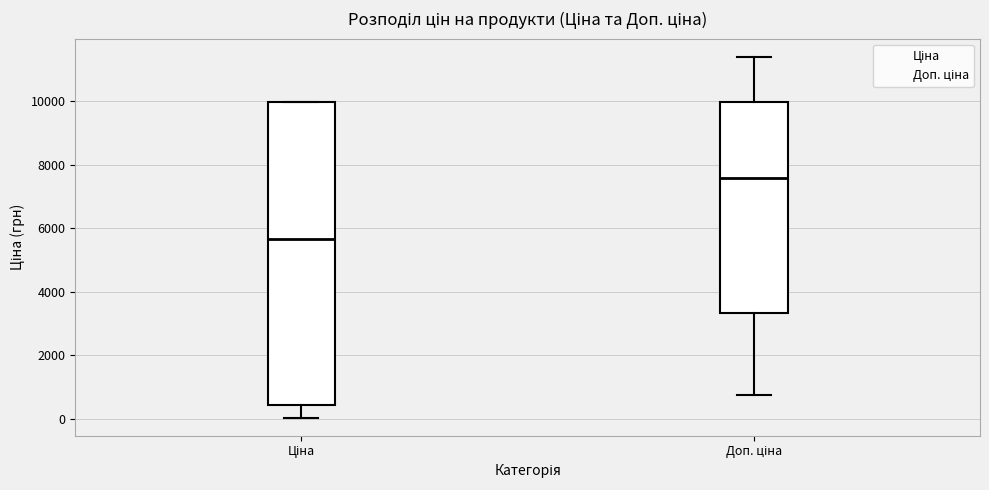

Where does the upper whisker of the box for Доп. ціна end on the y-axis? The values are not printed on the chart, so give them approximately, as read against the axis.

11400